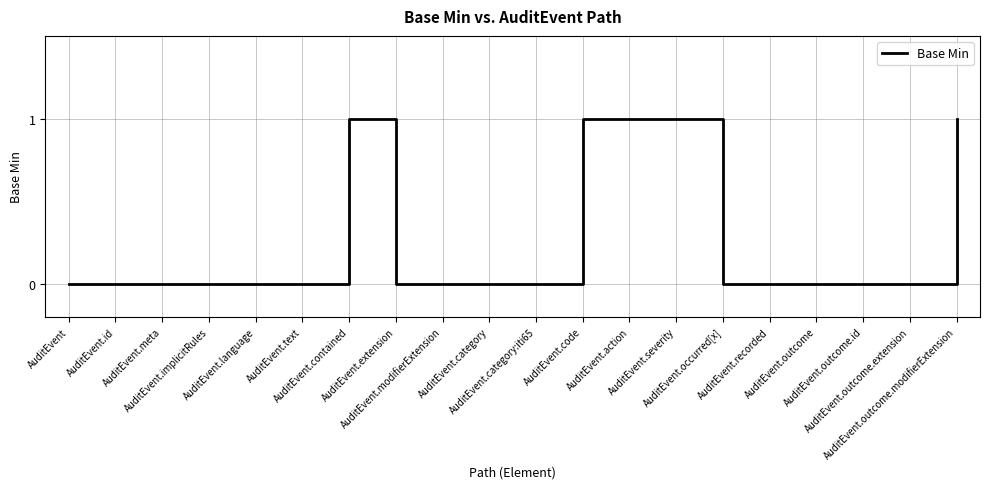

How many lines are shown in the chart?

1